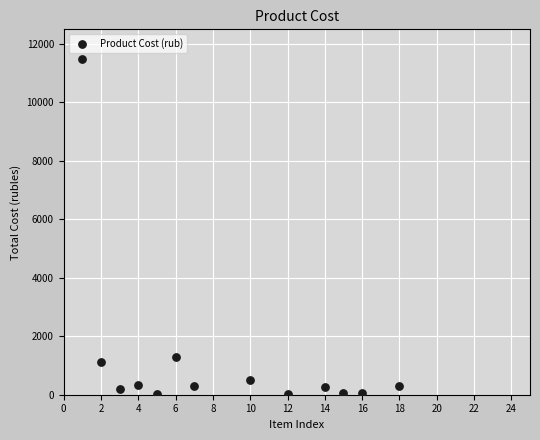

What is the range of X values (max minus min)?

17.0